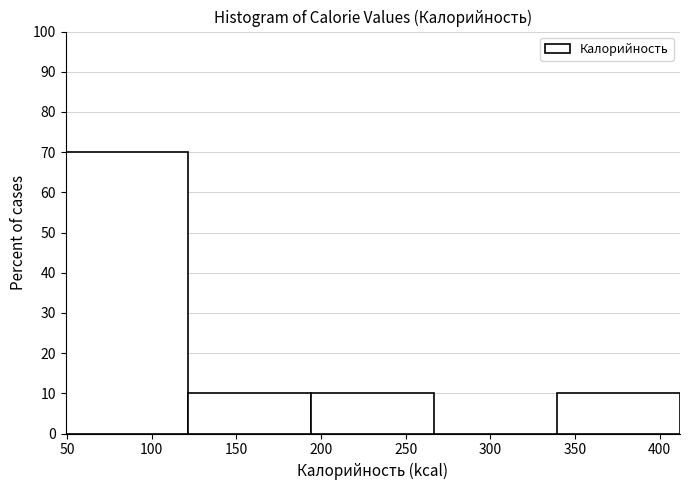

Reading left to right, transcribe this chart: for each bar, give the range it covers on the x-axis and its height. Neither the bar edges nor the heights are printed on the chart, so give them approximately, as read against the axes.

50 to 120: 70
120 to 195: 10
195 to 265: 10
265 to 340: 0
340 to 410: 10